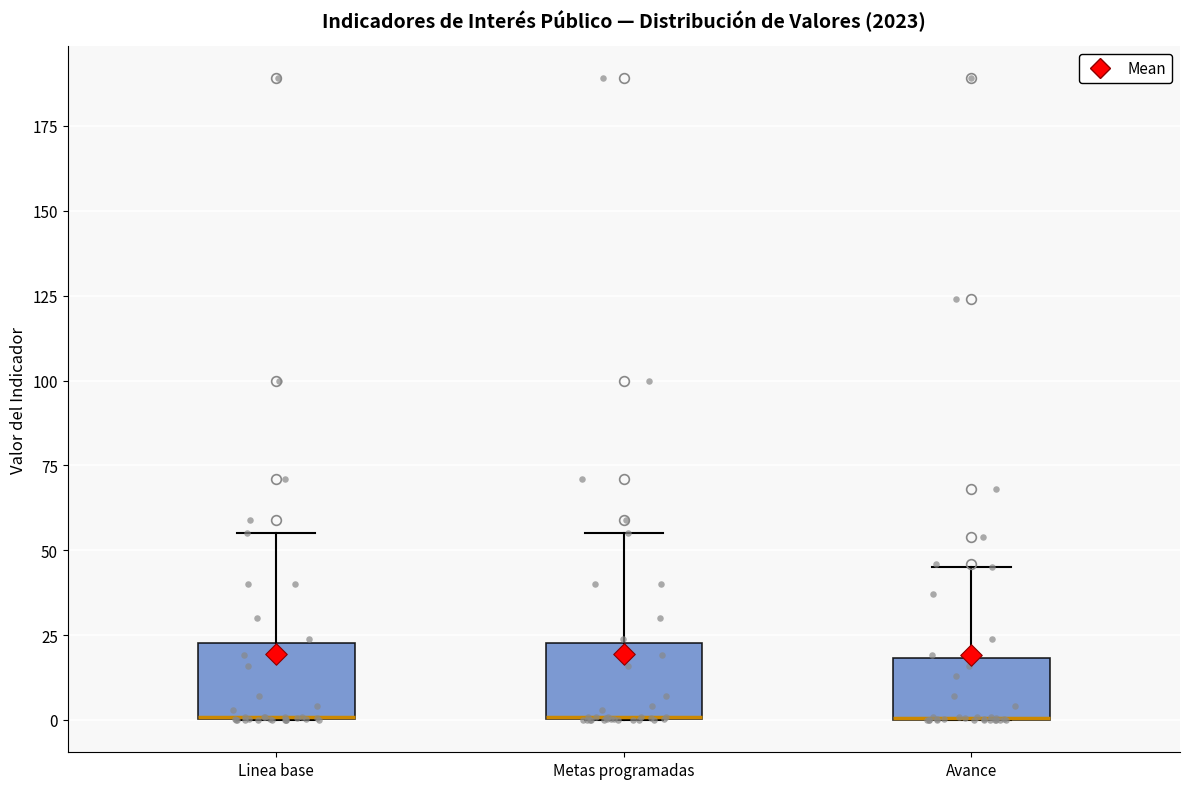

Reading left to right, transcribe this box plot: for each box, give where its median line is, the range the box spans, and where its two whiskers end, as read against the y-axis. The values are not printed on the chart, so give them approximately, as read against the axis.

Linea base: median 0 (drawn on the box's lower edge), box 0 to 25, whiskers 0 to 55
Metas programadas: median 0 (drawn on the box's lower edge), box 0 to 25, whiskers 0 to 55
Avance: median 0 (drawn on the box's lower edge), box 0 to 20, whiskers 0 to 45